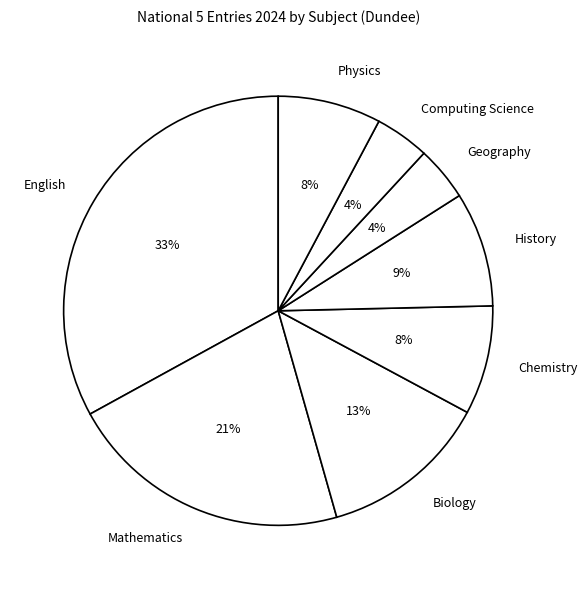

Do History and Computing Science together represent more than half of the pie?

No